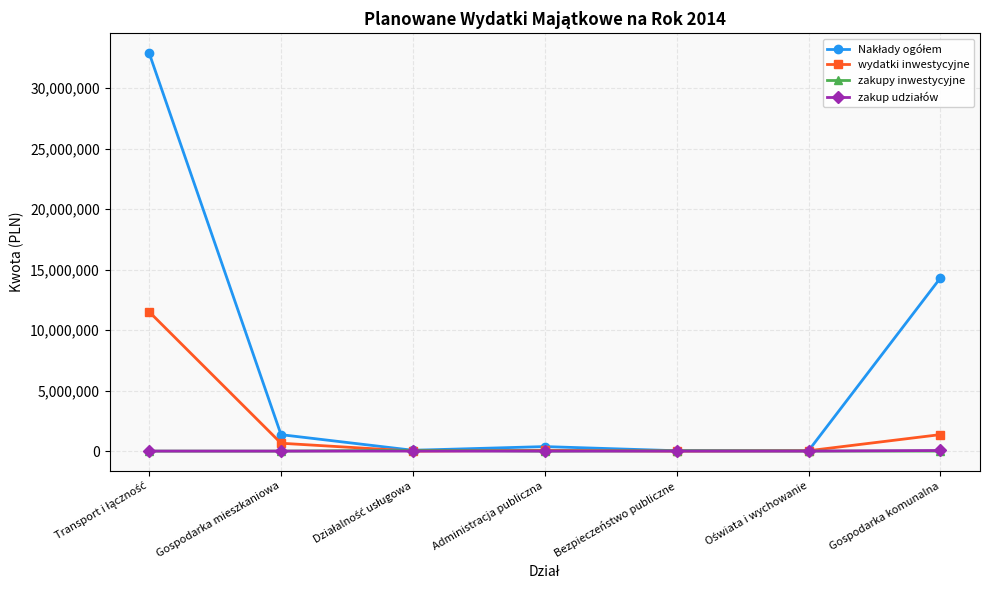

True or false: zakupy inwestycyjne has a value of 0.0 at Gospodarka mieszkaniowa.

True